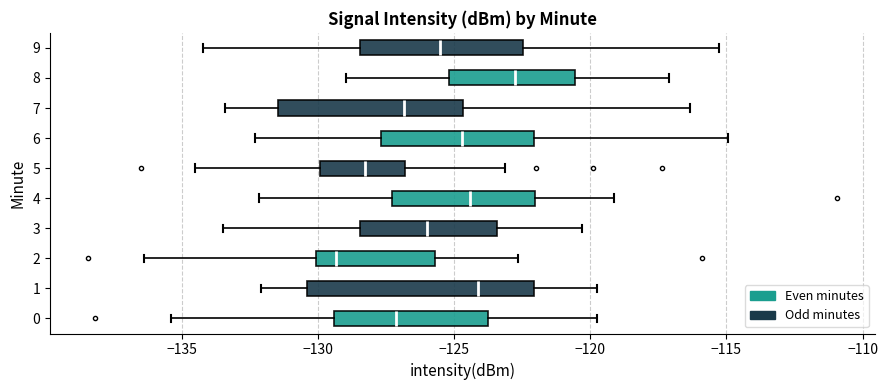

Reading bottom to top, read every box against the x-axis: the position of its median line, the range the box covers, and the ends of its whiskers. The values are not printed on the chart, so give them approximately, as read against the axis.

0: median -127.0, box -129.5 to -124.0, whiskers -135.5 to -119.5
1: median -124.0, box -130.5 to -122.0, whiskers -132.0 to -120.0
2: median -129.5, box -130.0 to -125.5, whiskers -136.5 to -122.5
3: median -126.0, box -128.5 to -123.5, whiskers -133.5 to -120.5
4: median -124.5, box -127.5 to -122.0, whiskers -132.0 to -119.0
5: median -128.0, box -130.0 to -127.0, whiskers -134.5 to -123.0
6: median -124.5, box -127.5 to -122.0, whiskers -132.5 to -115.0
7: median -127.0, box -131.5 to -124.5, whiskers -133.5 to -116.5
8: median -123.0, box -125.0 to -120.5, whiskers -129.0 to -117.0
9: median -125.5, box -128.5 to -122.5, whiskers -134.0 to -115.5